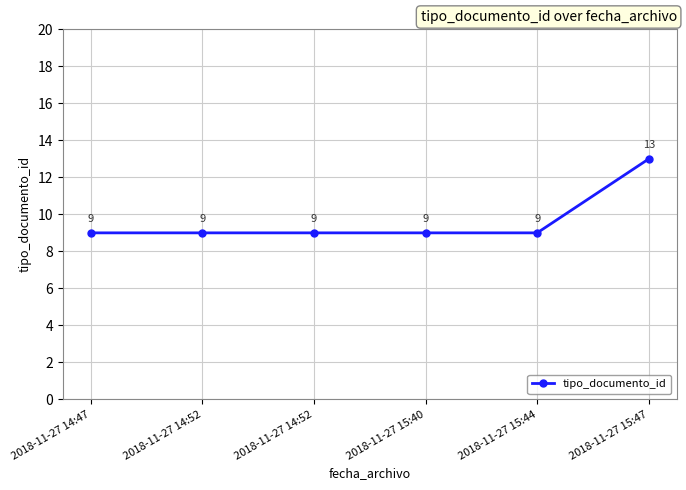

True or false: the data has more than 2 interior local peaks.

False